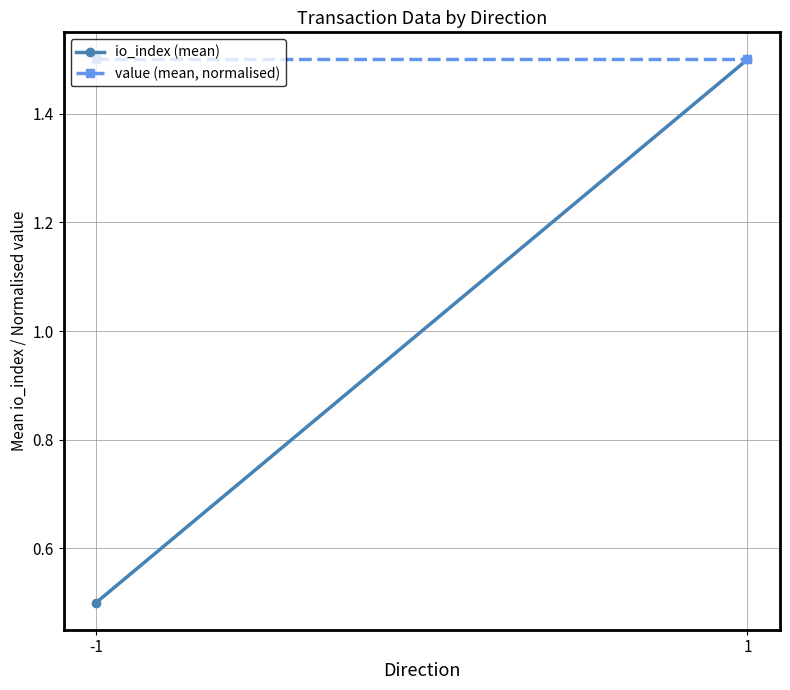

Reading left to right, transcribe all the data shown in this chart.

io_index (mean): -1=0.5	1=1.5
value (mean, normalised): -1=1.5	1=1.5